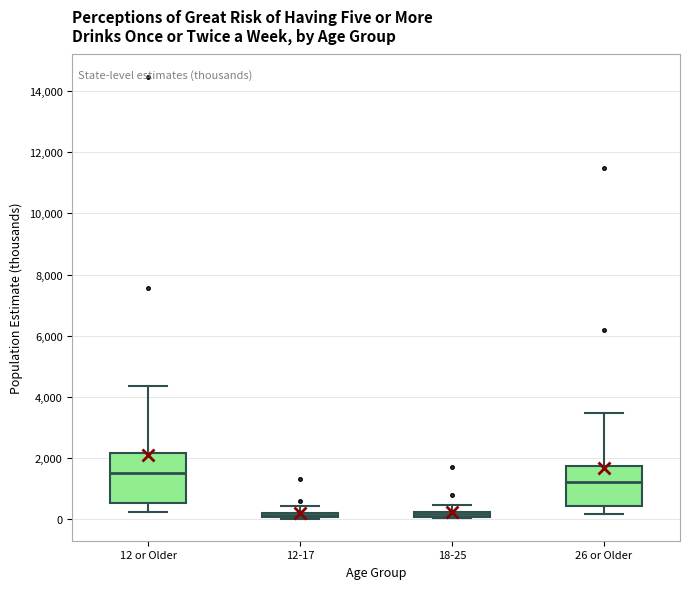

Where is the upper edge of the box for 12 or Older on the y-axis? The values are not printed on the chart, so give them approximately, as read against the axis.

2200